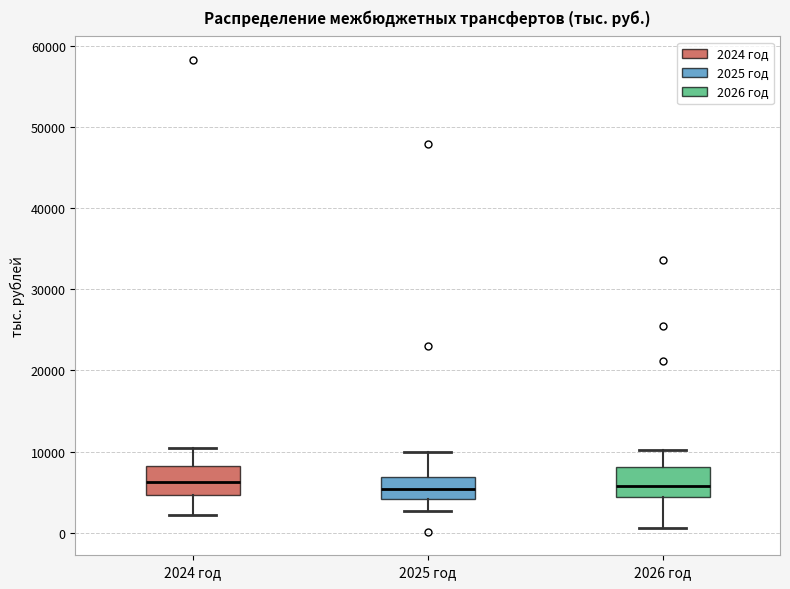

Reading left to right, transcribe this box plot: for each box, give where its median line is, the range the box spans, and where its two whiskers end, as read against the y-axis. The values are not printed on the chart, so give them approximately, as read against the axis.

2024 год: median 6000, box 5000 to 8000, whiskers 2000 to 10000
2025 год: median 5000, box 4000 to 7000, whiskers 3000 to 10000
2026 год: median 6000, box 4000 to 8000, whiskers 1000 to 10000